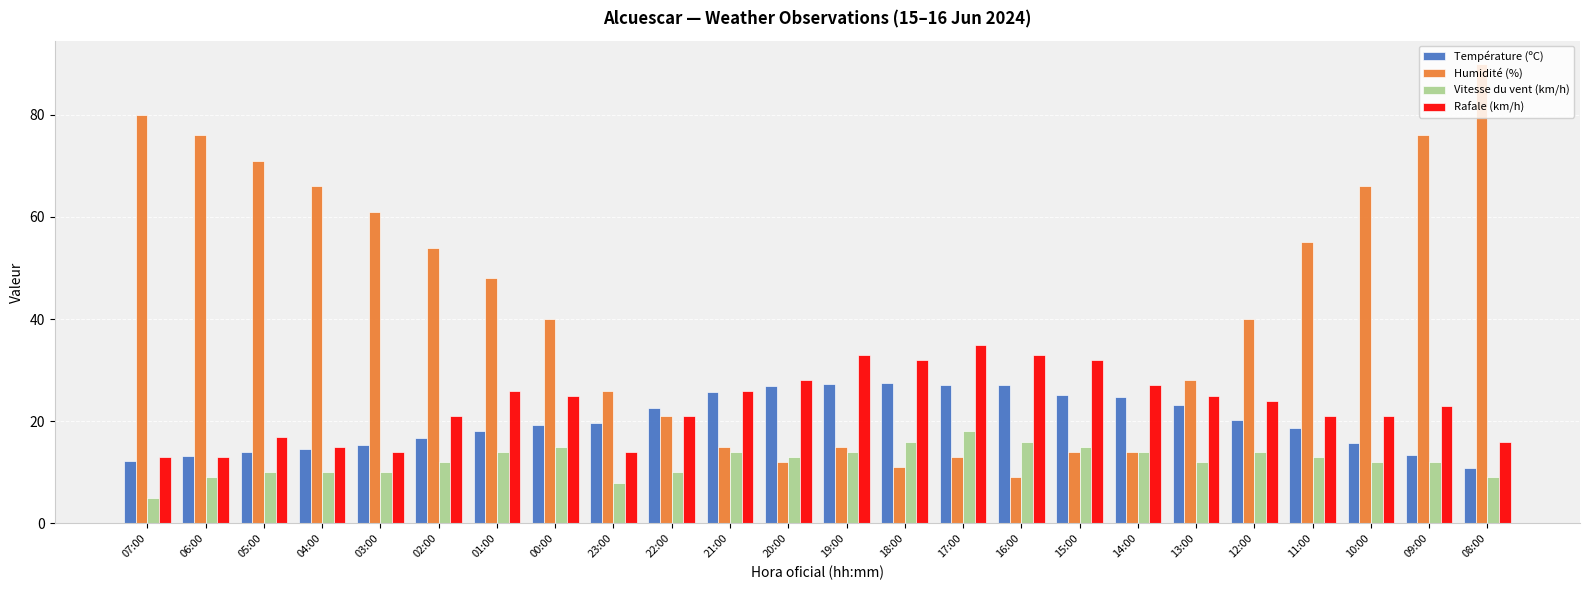

What is the difference between the Vitesse du vent (km/h) values at 21:00 and 05:00?

4.0